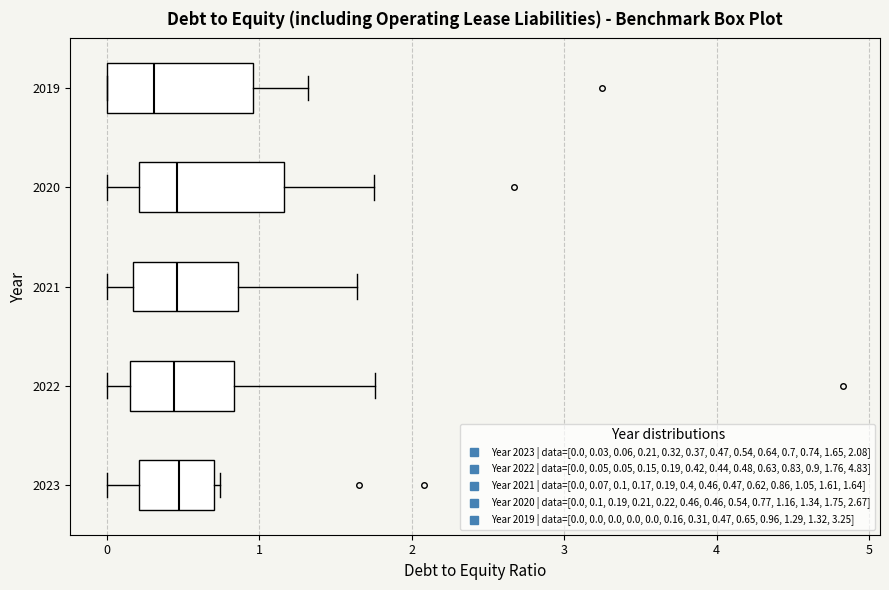

Where does the left whisker of the box at y = 2022 end on the x-axis? The values are not printed on the chart, so give them approximately, as read against the axis.

0.0